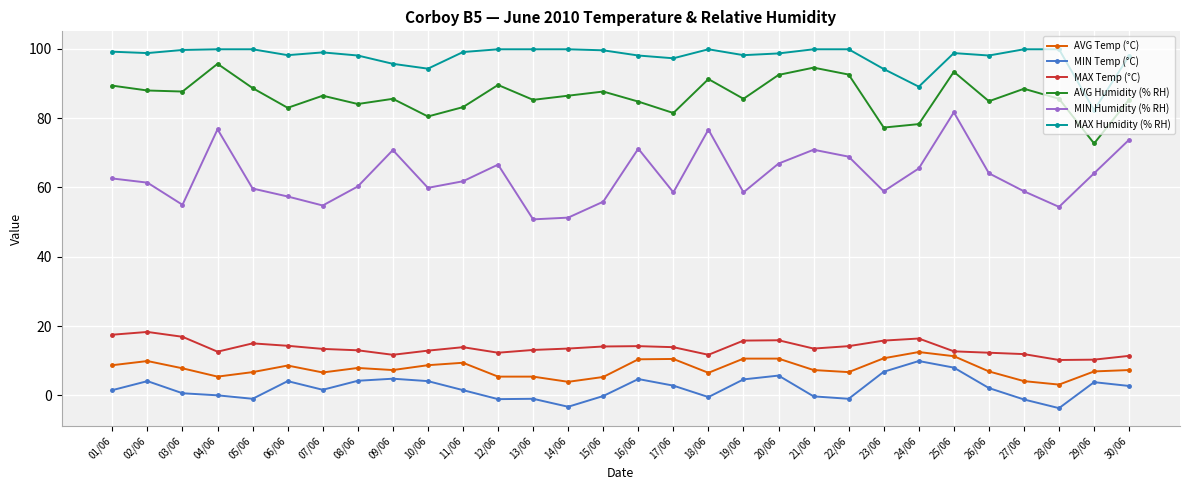

What is the label of the 21st point from the left?

21/06